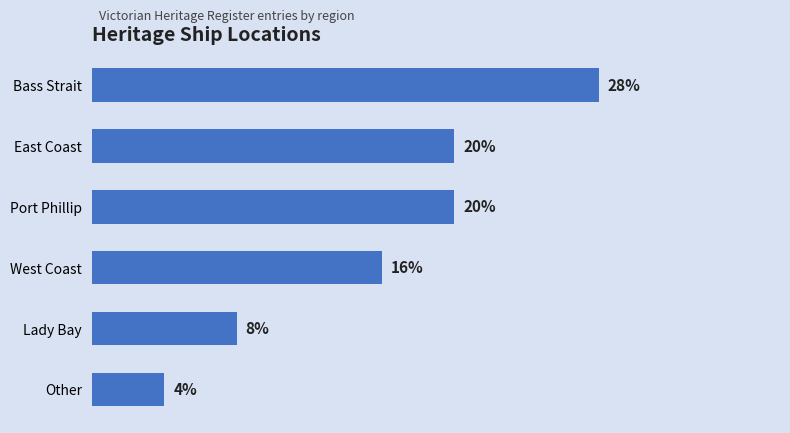

Where is the data nearest to the value 16?

West Coast